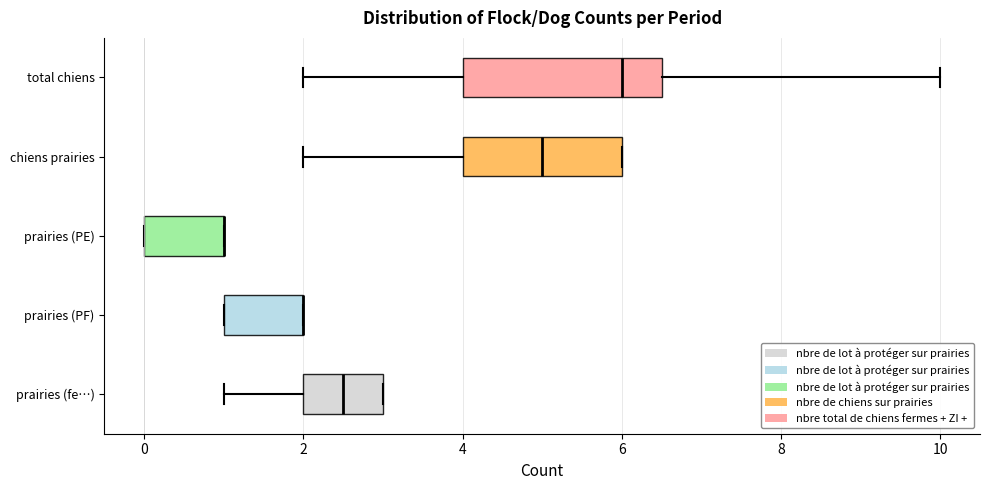

Comparing the boxes themselves (not the whiskers), which one is the widest?

total chiens